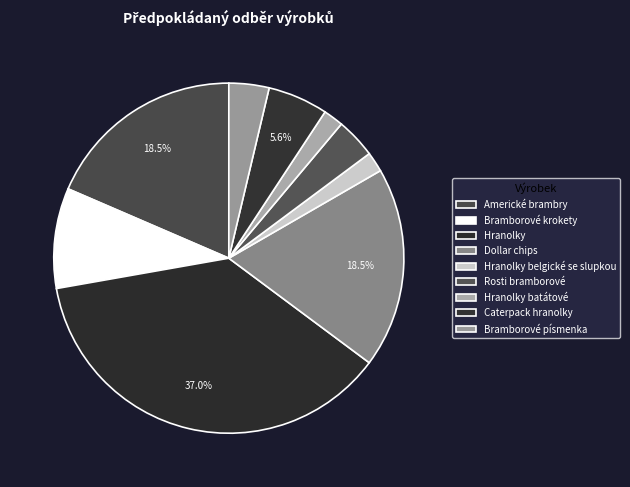

Count the number of slices in the pie.

9